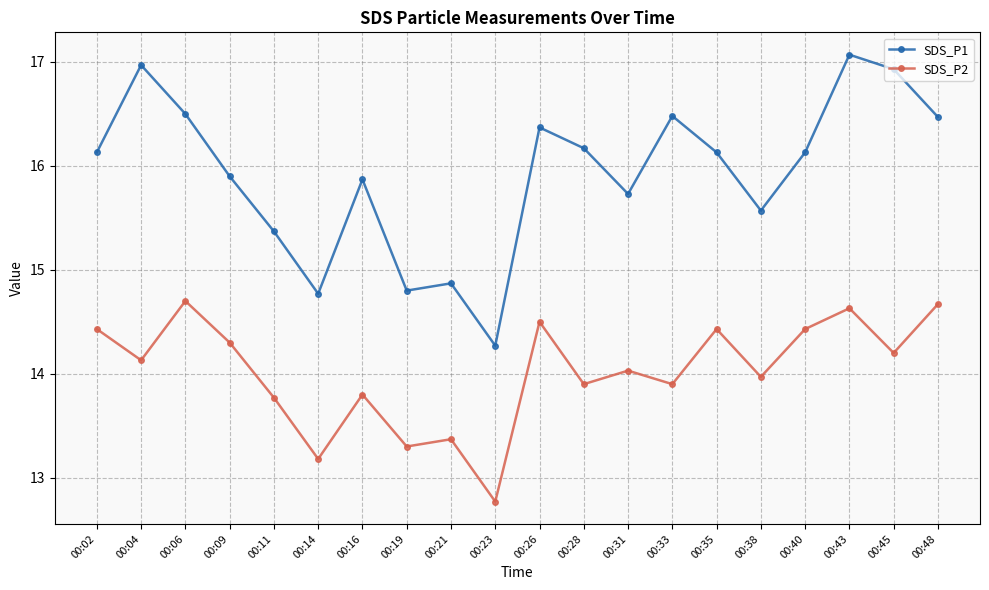

The SDS_P2 series shows 13.8 at 00:11. True or false?

True